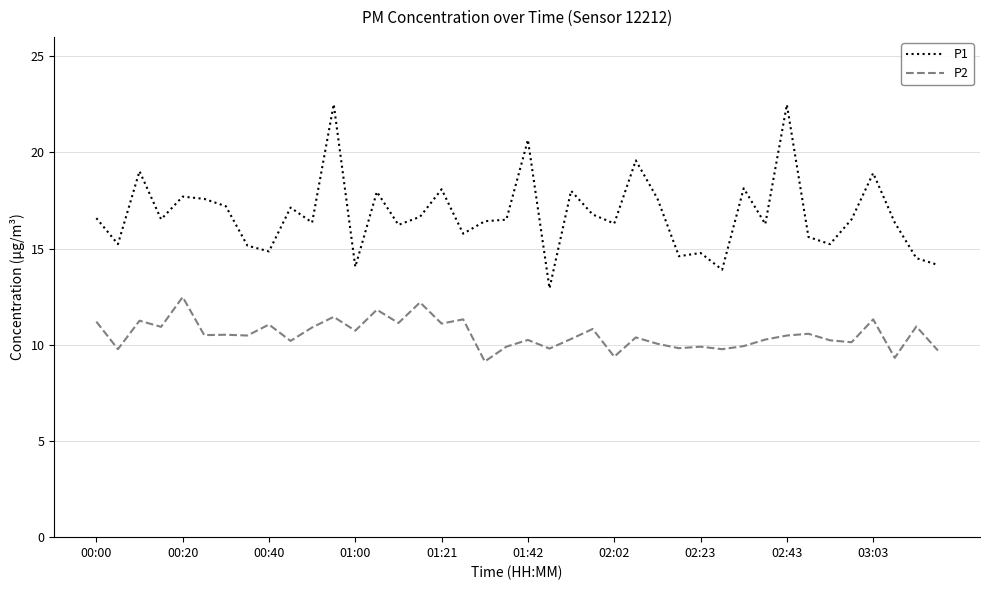

Which series has the widest spread of values?

P1